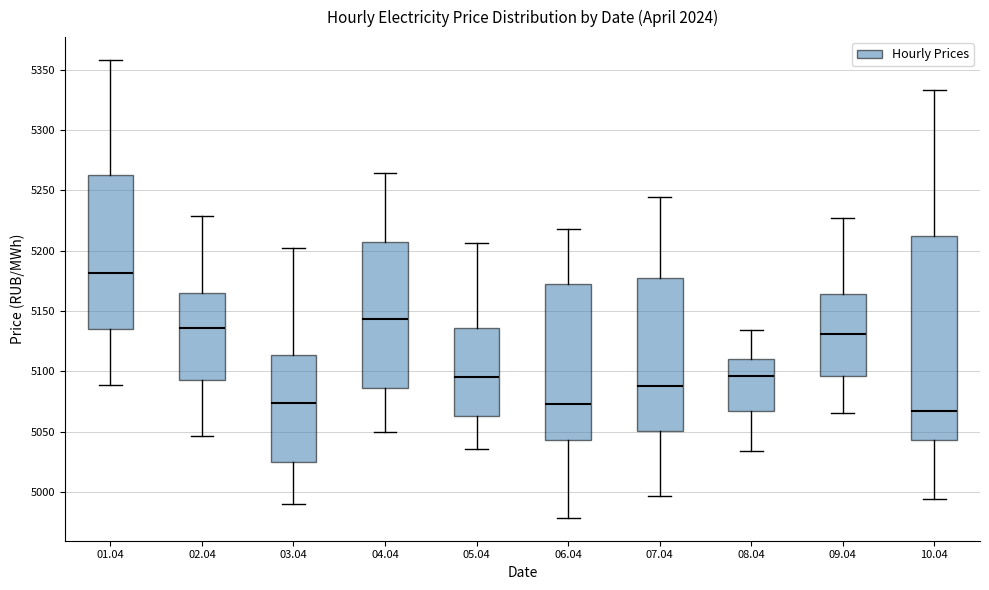

Reading left to right, transcribe this box plot: for each box, give where its median line is, the range the box spans, and where its two whiskers end, as read against the y-axis. The values are not printed on the chart, so give them approximately, as read against the axis.

01.04: median 5180, box 5135 to 5265, whiskers 5090 to 5360
02.04: median 5135, box 5095 to 5165, whiskers 5045 to 5230
03.04: median 5075, box 5025 to 5115, whiskers 4990 to 5200
04.04: median 5145, box 5085 to 5205, whiskers 5050 to 5265
05.04: median 5095, box 5065 to 5135, whiskers 5035 to 5205
06.04: median 5075, box 5045 to 5170, whiskers 4980 to 5220
07.04: median 5090, box 5050 to 5175, whiskers 4995 to 5245
08.04: median 5095, box 5065 to 5110, whiskers 5035 to 5135
09.04: median 5130, box 5095 to 5165, whiskers 5065 to 5225
10.04: median 5065, box 5045 to 5210, whiskers 4995 to 5335